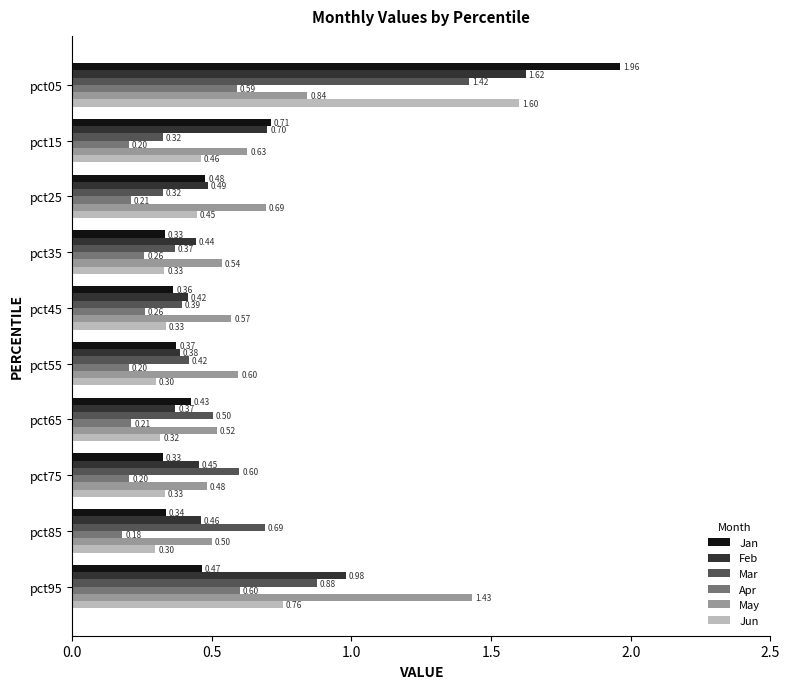

At how many categories does at least one series exceed 0?

10